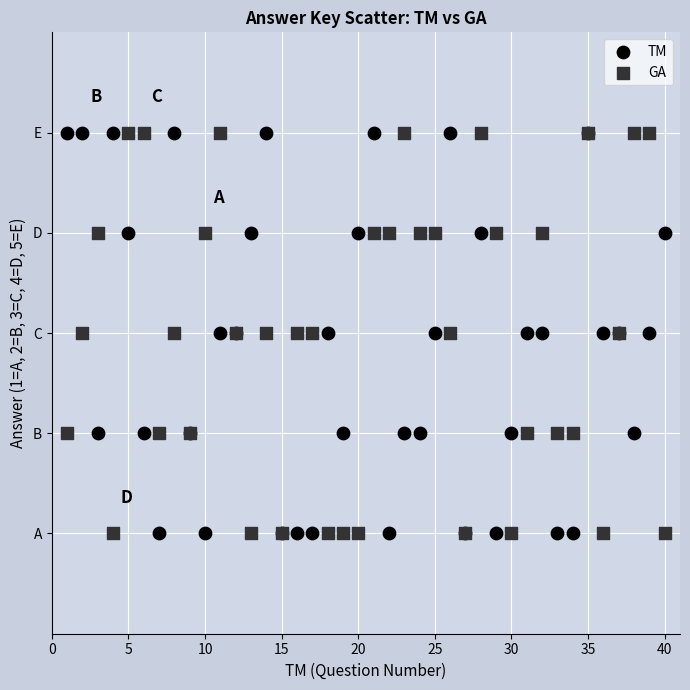

What are all the series names shown in the legend?

TM, GA